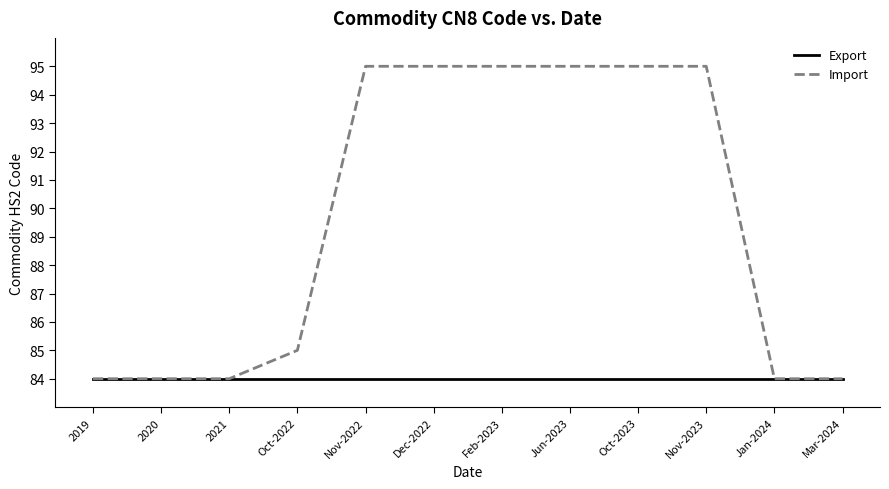

Is it true that Export equals 22 at Jun-2023?

False